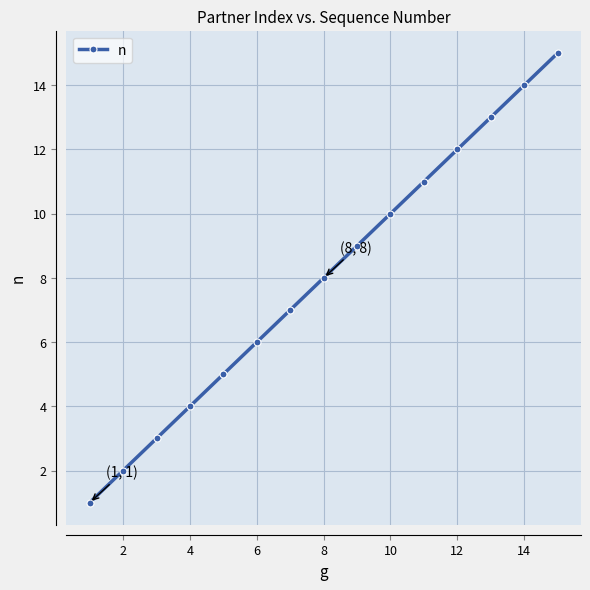

What is the difference between the maximum and minimum values?

14